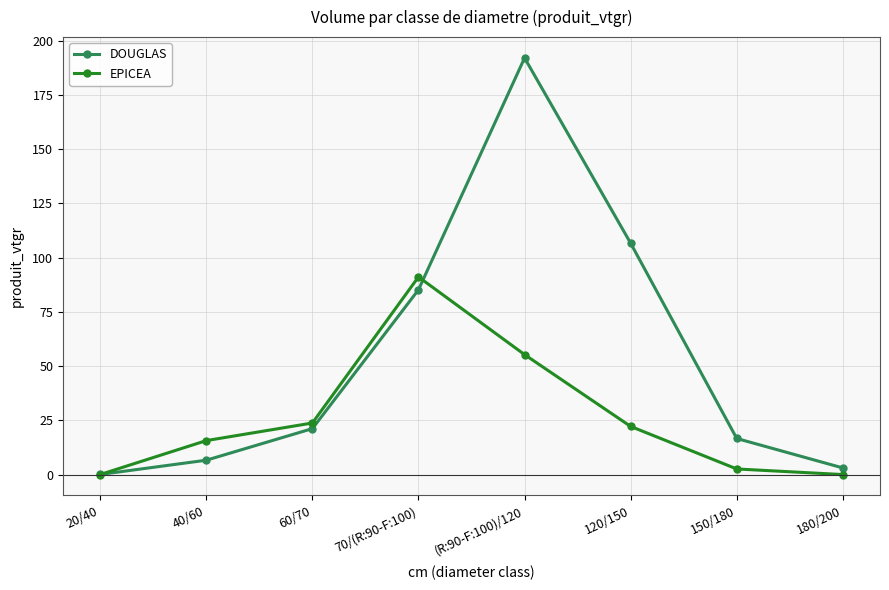

What are all the series names shown in the legend?

DOUGLAS, EPICEA